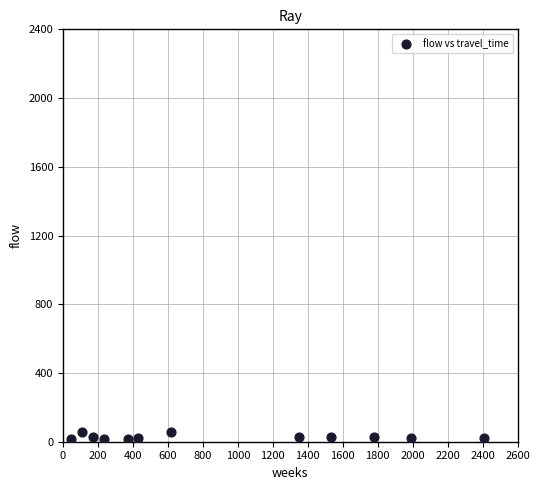

What is the range of X values (max minus min)?

2361